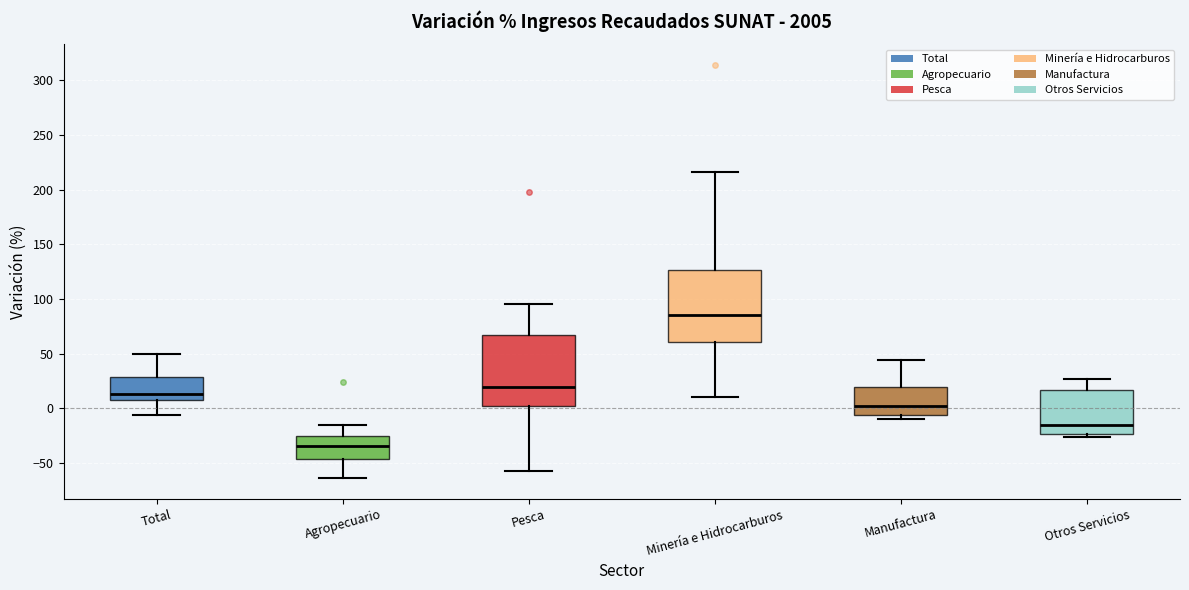

Where does the lower whisker of the box for Total end on the y-axis? The values are not printed on the chart, so give them approximately, as read against the axis.

-5